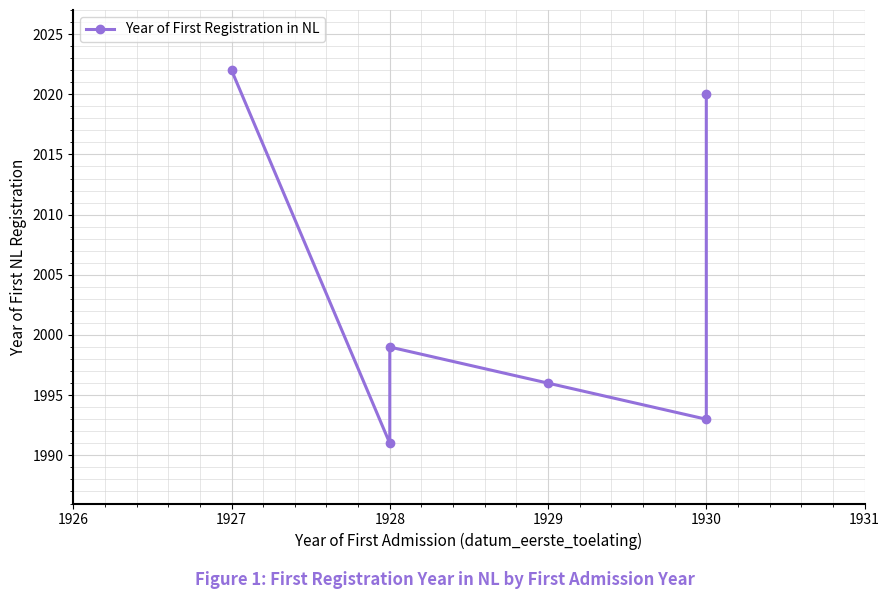

How many values are below 1999?

3